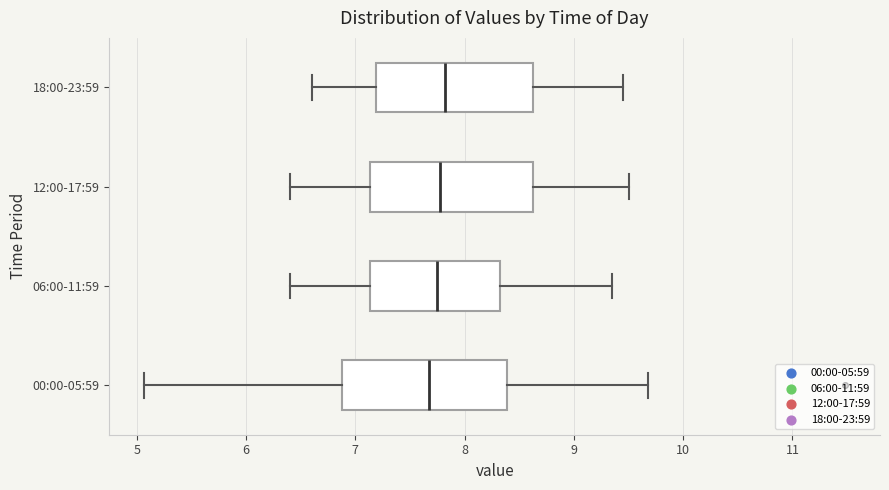

Where does the median line of the box for 06:00-11:59 sit on the x-axis? The values are not printed on the chart, so give them approximately, as read against the axis.

7.8